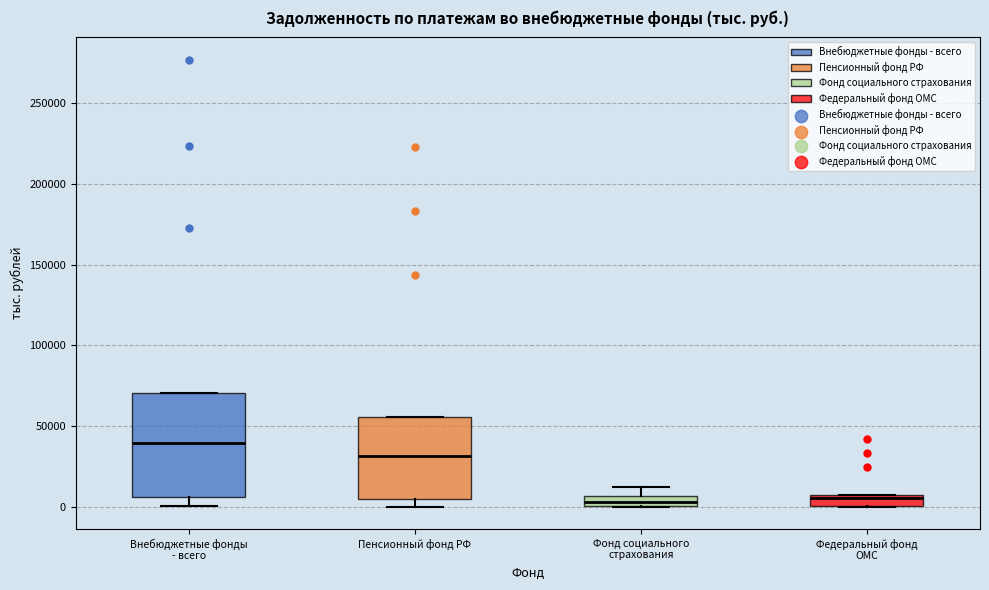

Which box's median line is the highest?

Внебюджетные фонды - всего